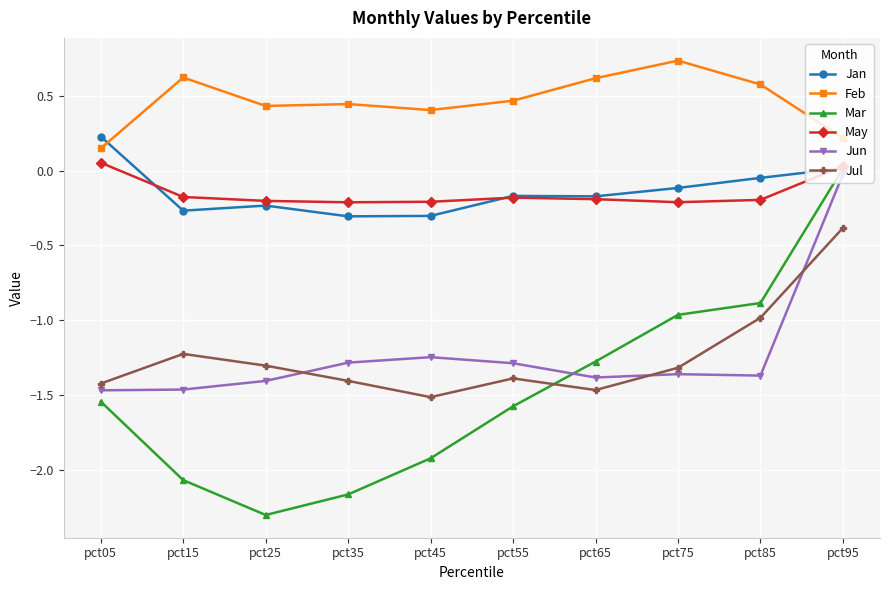

How many intersections are there between Jan and Feb?

1